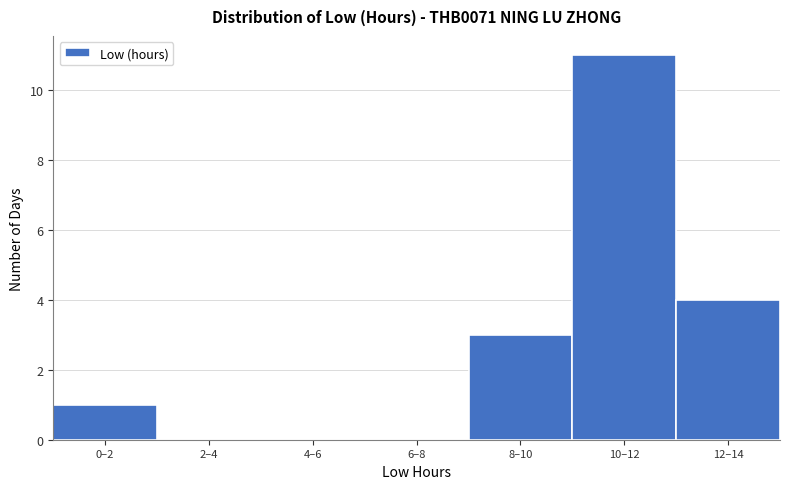

Reading right to left, list all the values displayed in this chart.

12–14=4	10–12=11	8–10=3	6–8=0	4–6=0	2–4=0	0–2=1